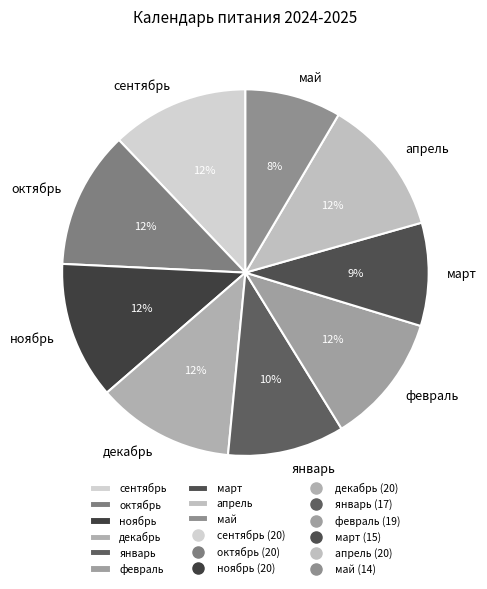

Is the sum of апрель and октябрь greater than half?

No